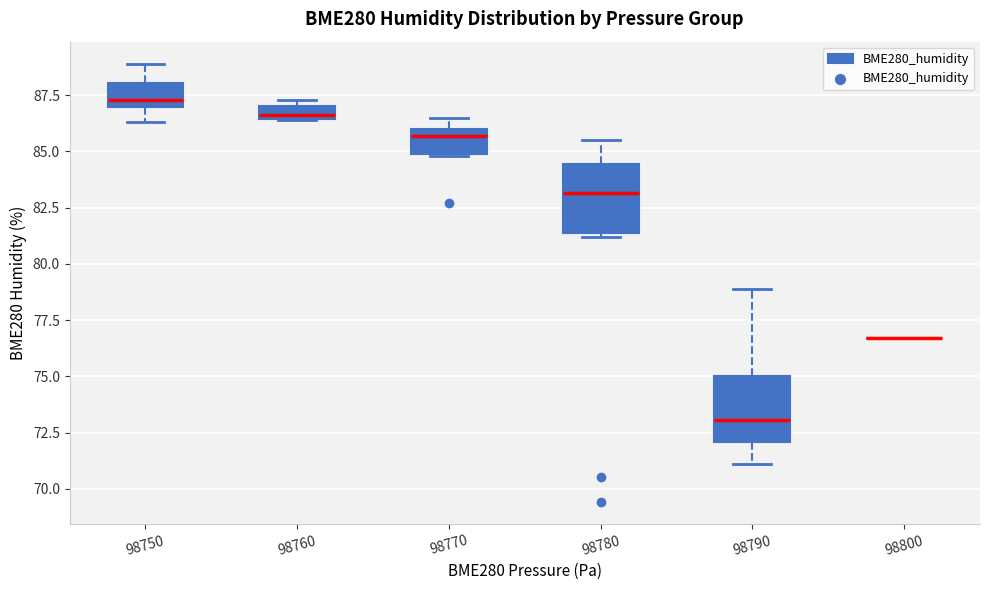

Where does the upper whisker of the box at x = 98780 end on the y-axis? The values are not printed on the chart, so give them approximately, as read against the axis.

85.5